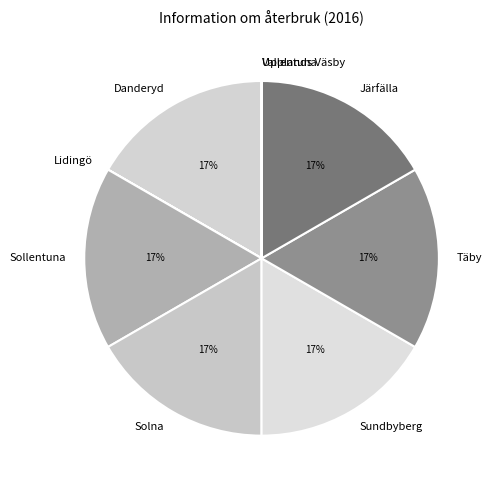

What is the ratio of the value at Järfälla to the value at Sundbyberg?

1.0